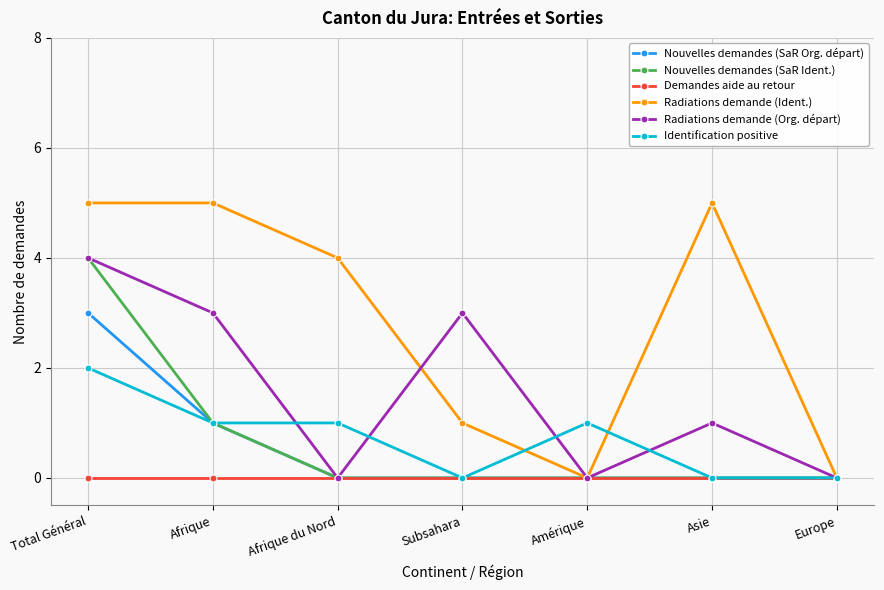

At which category does Radiations demande (Ident.) reach its first local valley?

Amérique